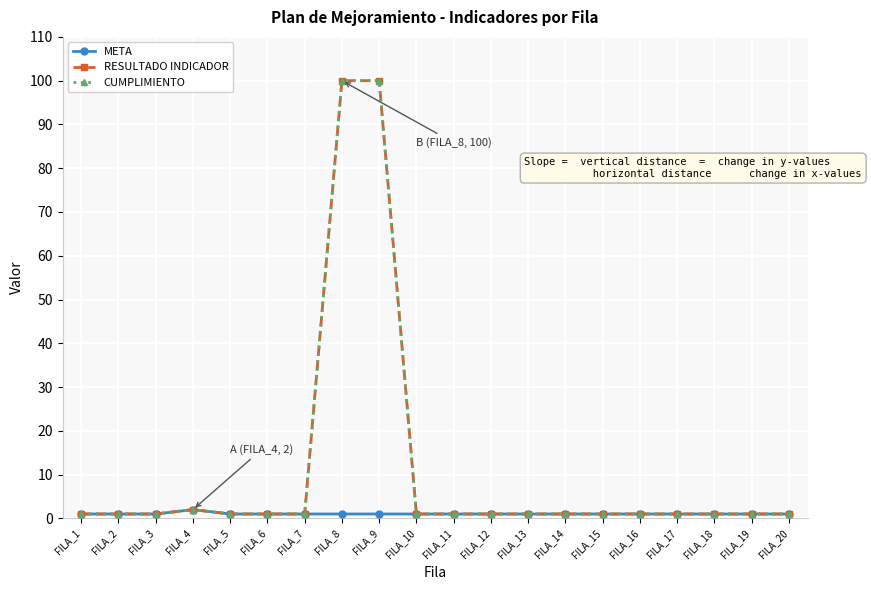

Does the chart have visible grid lines?

Yes